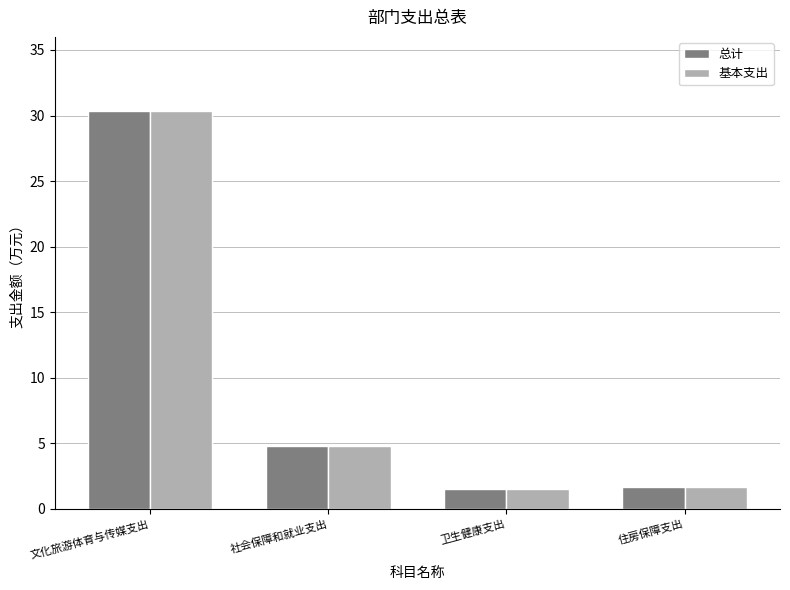

What is the greatest value displayed?

30.4